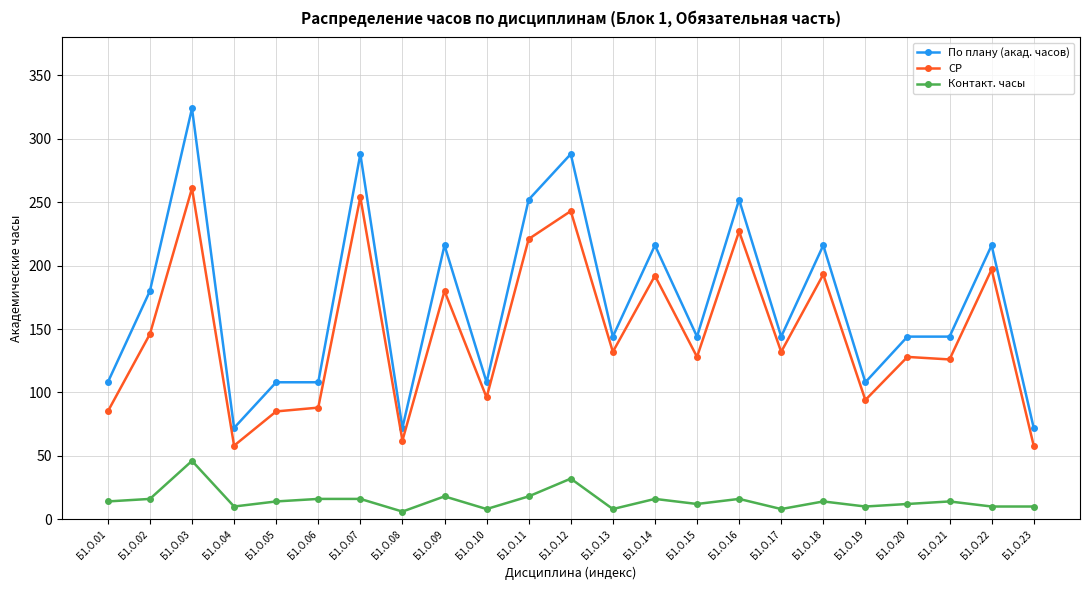

Where does the По плану (акад. часов) series first go above 144?

Б1.О.02